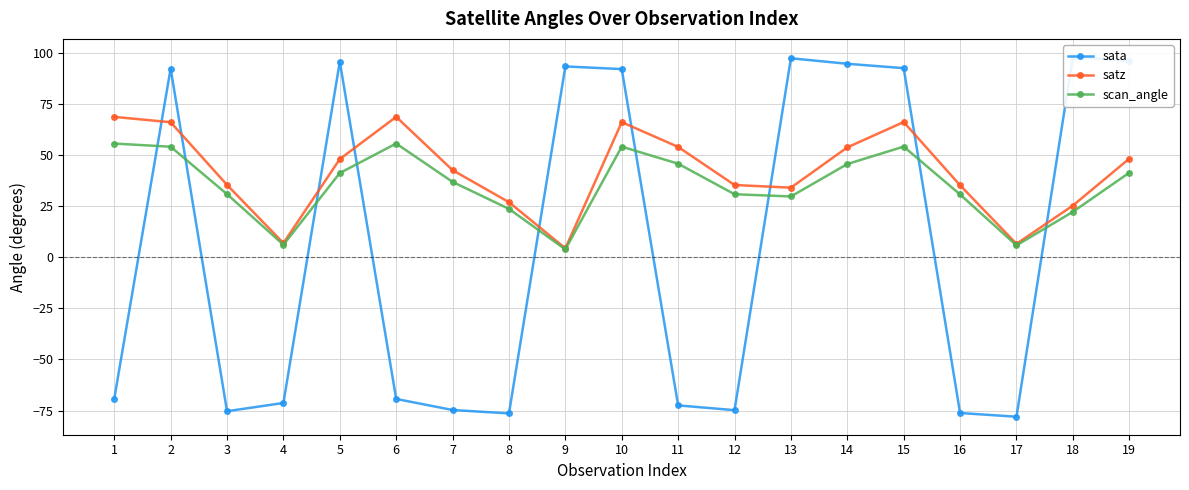

True or false: scan_angle and satz cross at least once.

False